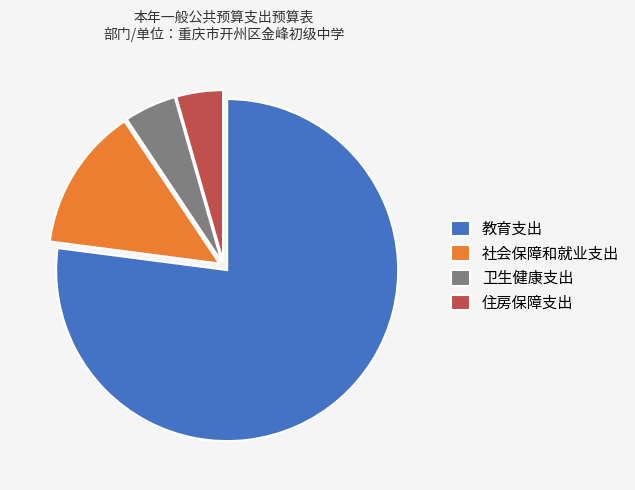

Is 社会保障和就业支出 the majority of the pie?

No